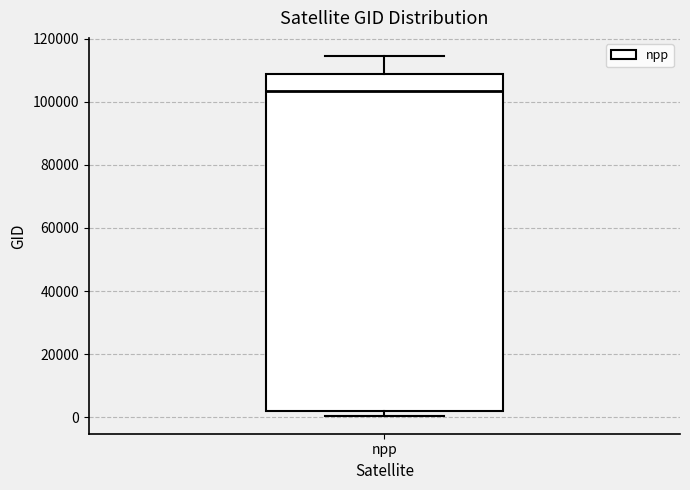

Read this box plot against the y-axis: the position of the median line, the range covered by the box, and the ends of both whiskers. The values are not printed on the chart, so give them approximately, as read against the axis.

median 104000, box 2000 to 108000, whiskers 0 to 114000